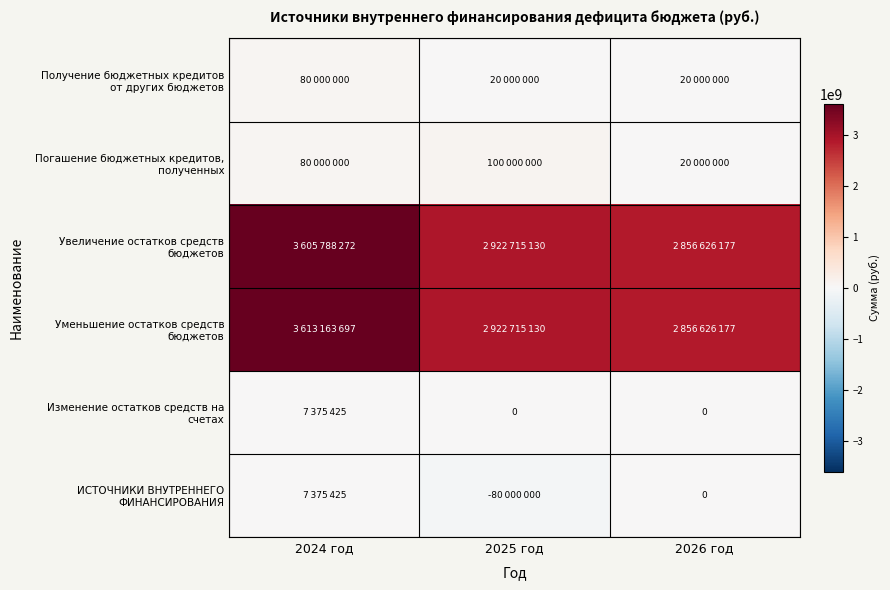

The value of Уменьшение остатков средств бюджетов at 2024 год is 5039023566. True or false?

False